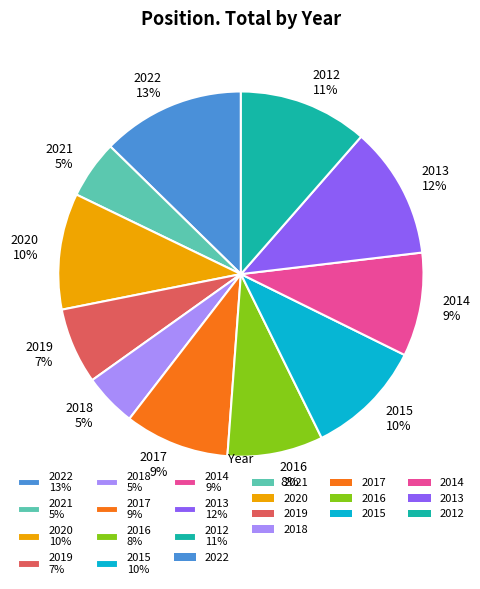

Count the number of slices in the pie.

11